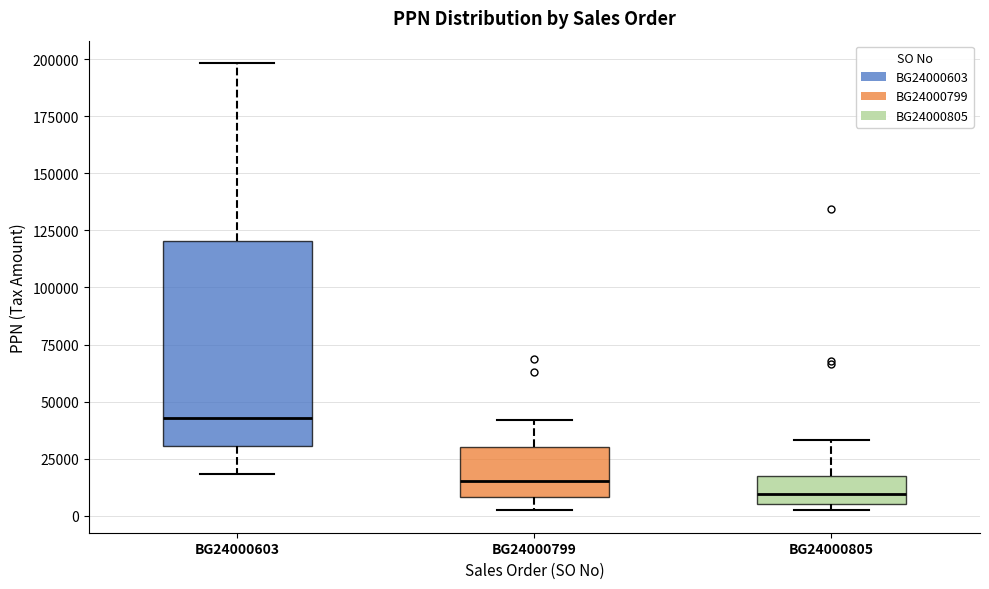

Which box has the highest median line?

BG24000603